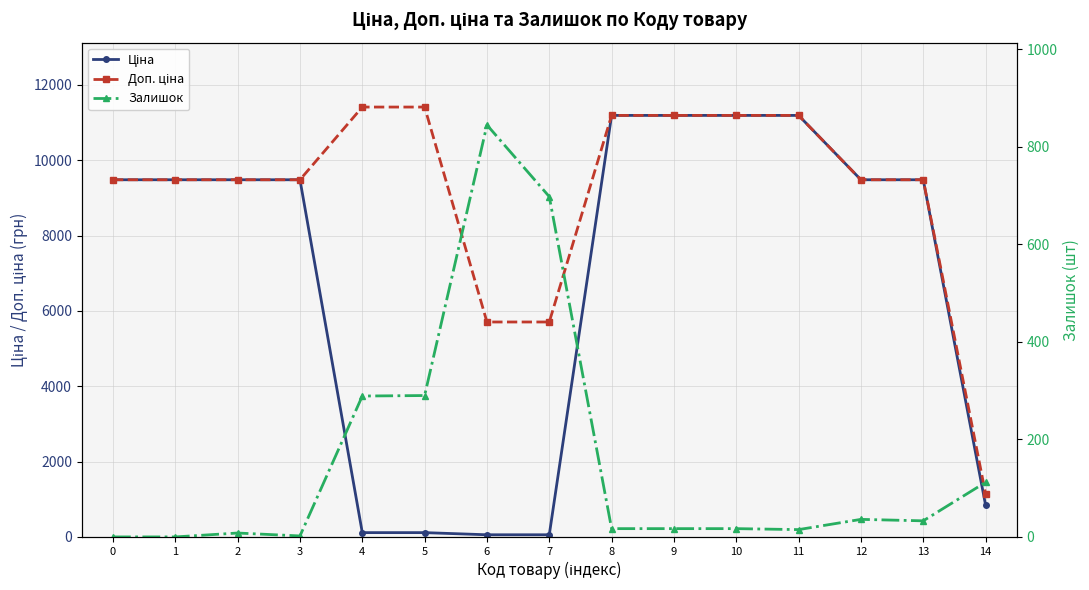

After their last crossing, which series has the higher values: Ціна or Залишок?

Ціна